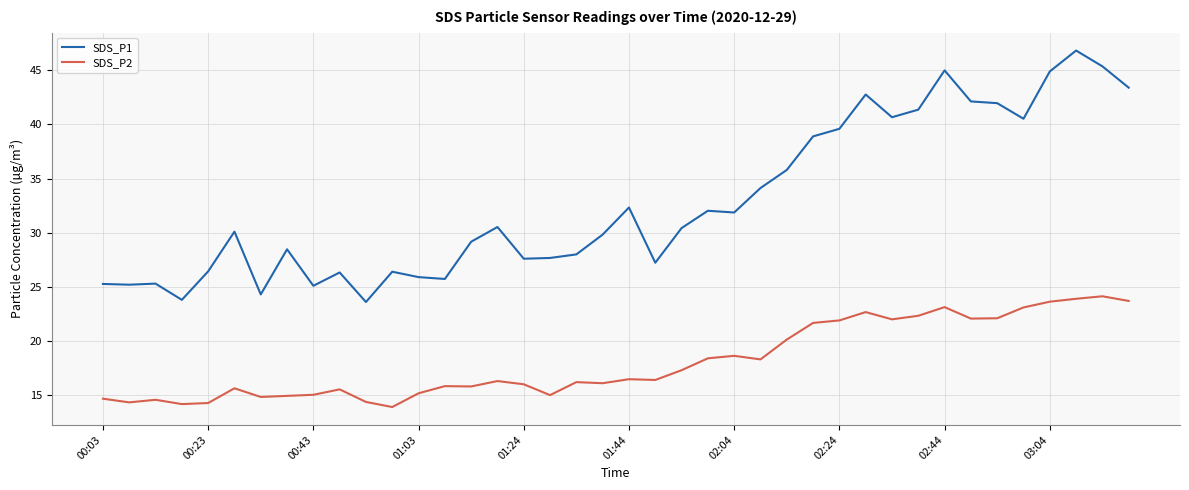

What is the difference between the maximum and minimum values in the SDS_P1 series?

23.2